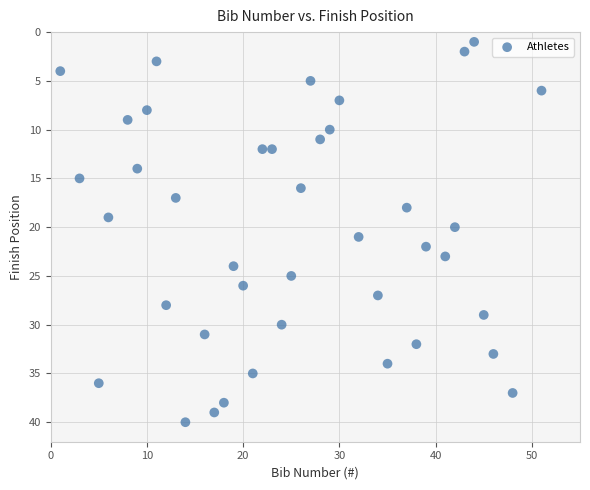

What is the range of X values (max minus min)?

50